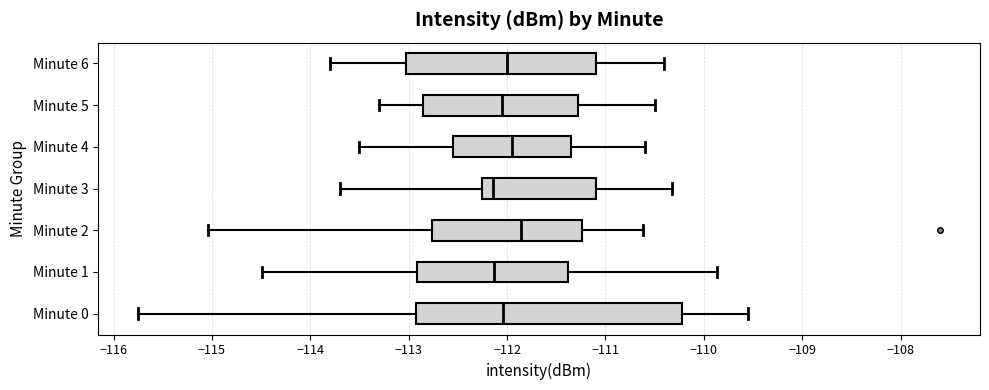

Reading bottom to top, transcribe this box plot: for each box, give where its median line is, the range the box spans, and where its two whiskers end, as read against the x-axis. The values are not printed on the chart, so give them approximately, as read against the axis.

Minute 0: median -112.0, box -112.9 to -110.2, whiskers -115.7 to -109.5
Minute 1: median -112.1, box -112.9 to -111.4, whiskers -114.5 to -109.9
Minute 2: median -111.9, box -112.8 to -111.2, whiskers -115.0 to -110.6
Minute 3: median -112.1, box -112.2 to -111.1, whiskers -113.7 to -110.3
Minute 4: median -111.9, box -112.5 to -111.3, whiskers -113.5 to -110.6
Minute 5: median -112.0, box -112.8 to -111.3, whiskers -113.3 to -110.5
Minute 6: median -112.0, box -113.0 to -111.1, whiskers -113.8 to -110.4